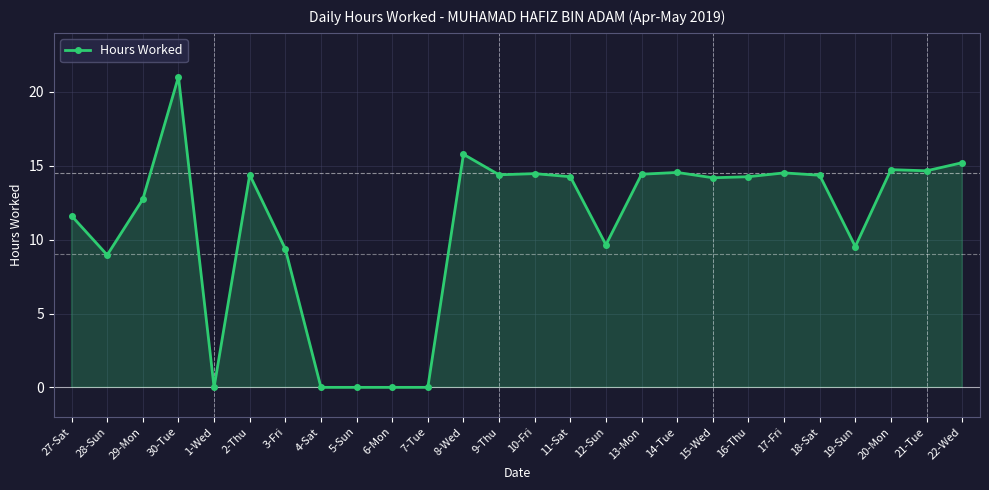

What is the greatest value displayed?

21.0